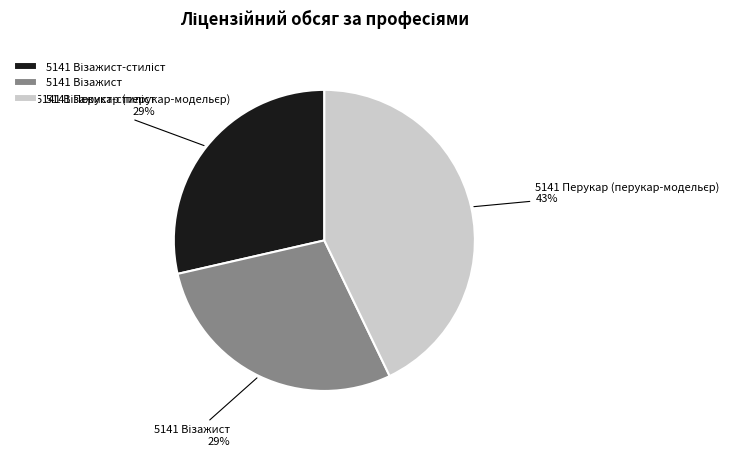

To the nearest percent, what is the difference between the largest and smallest slice percentages?

14%